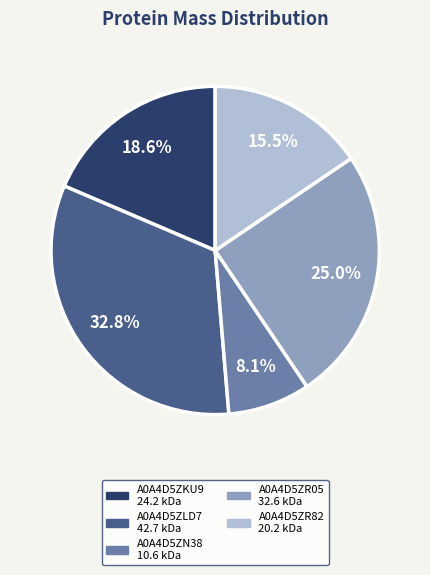

Is there a majority slice in this chart?

No